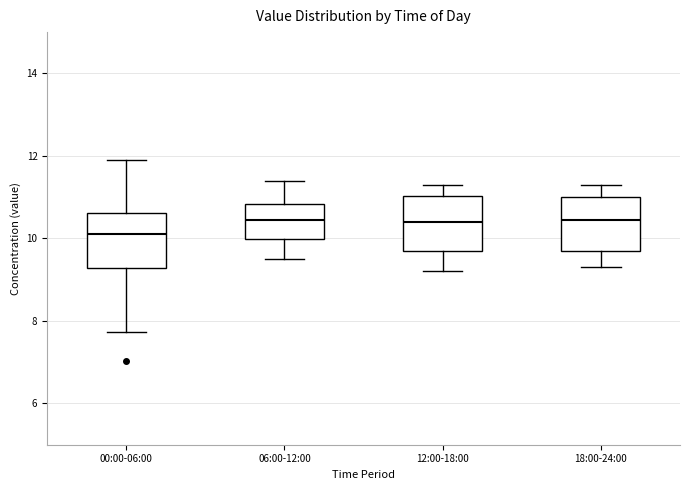

Reading left to right, read every box against the y-axis: the position of its median line, the range the box covers, and the ends of its whiskers. The values are not printed on the chart, so give them approximately, as read against the axis.

00:00-06:00: median 10.2, box 9.2 to 10.6, whiskers 7.8 to 12.0
06:00-12:00: median 10.4, box 10.0 to 10.8, whiskers 9.6 to 11.4
12:00-18:00: median 10.4, box 9.8 to 11.0, whiskers 9.2 to 11.4
18:00-24:00: median 10.4, box 9.8 to 11.0, whiskers 9.4 to 11.4